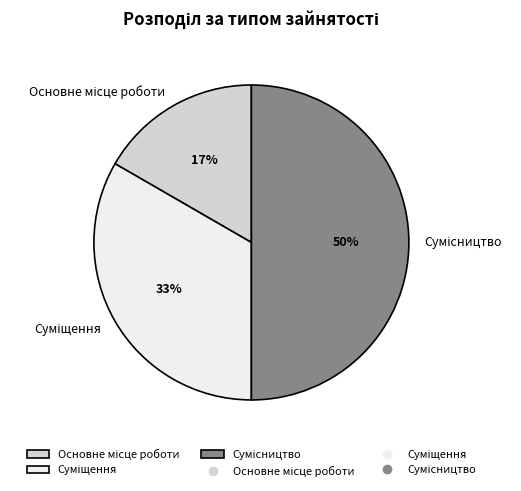

How many segments does this pie chart have?

3